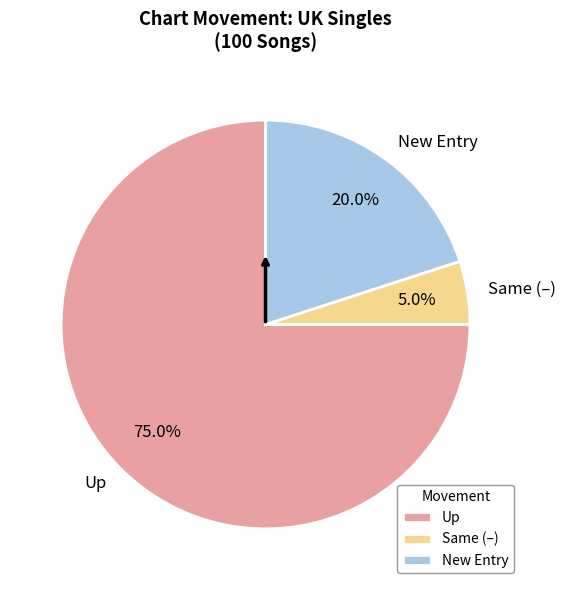

Rank the categories by value from highest to lowest.

Up, New Entry, Same (–)